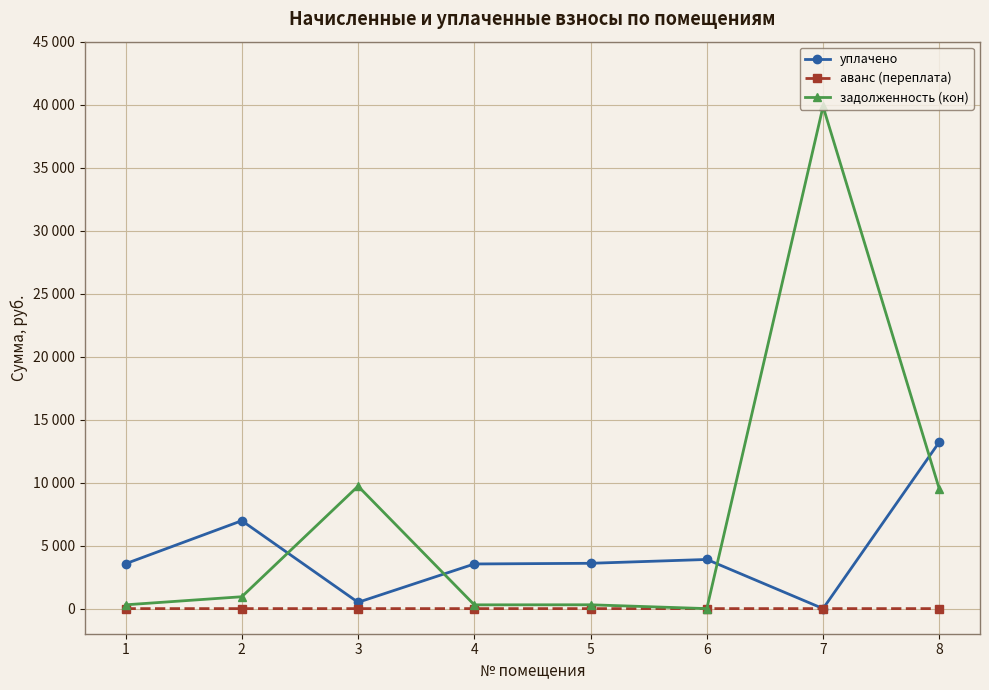

What is the difference between the maximum and minimum values in the задолженность (кон) series?

39856.8